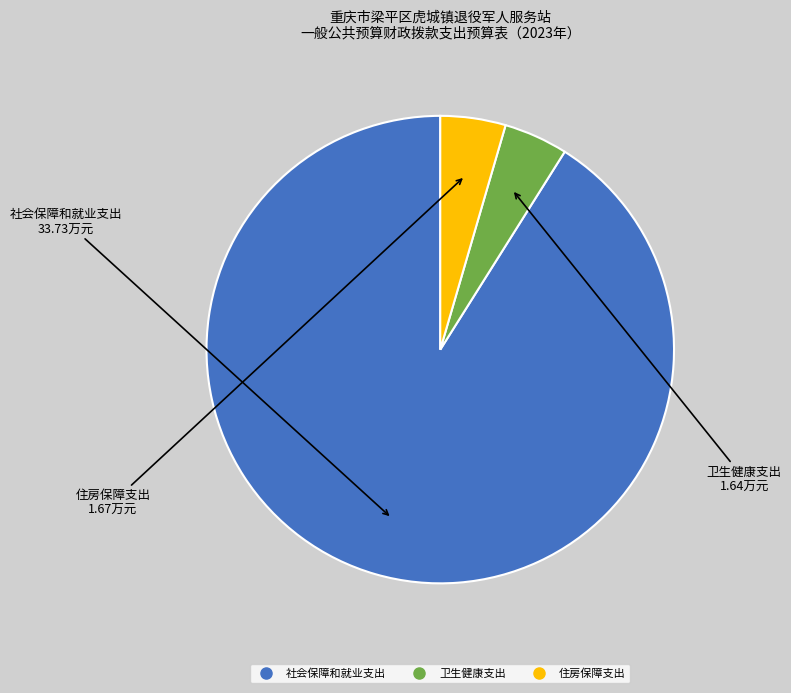

What is the ratio of the value at 卫生健康支出 to the value at 住房保障支出?

1.0